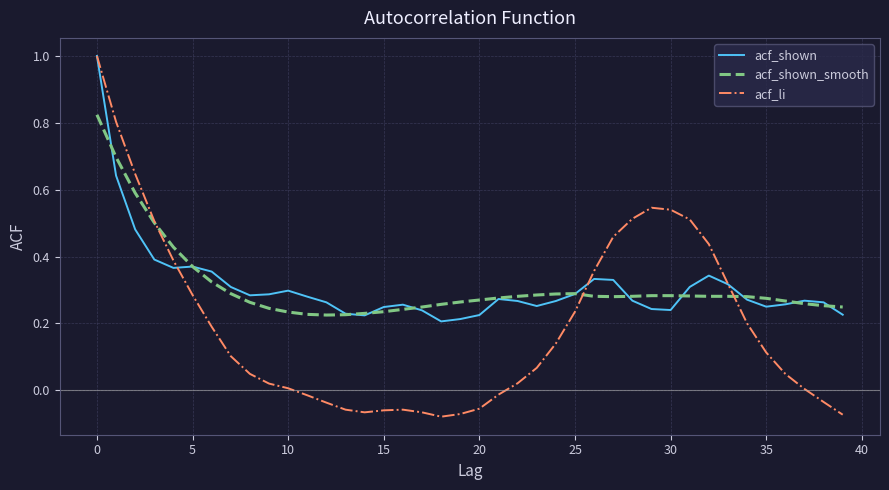

Which series has the largest range (max minus min)?

acf_li